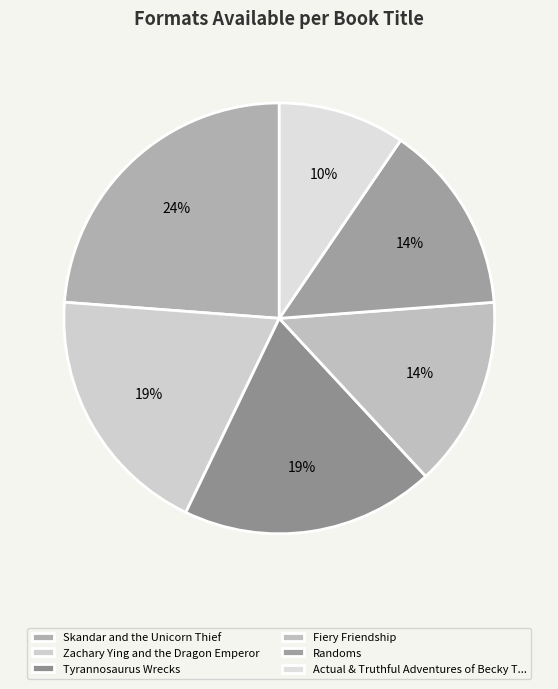

The Randoms slice represents 8% of the pie. True or false?

False